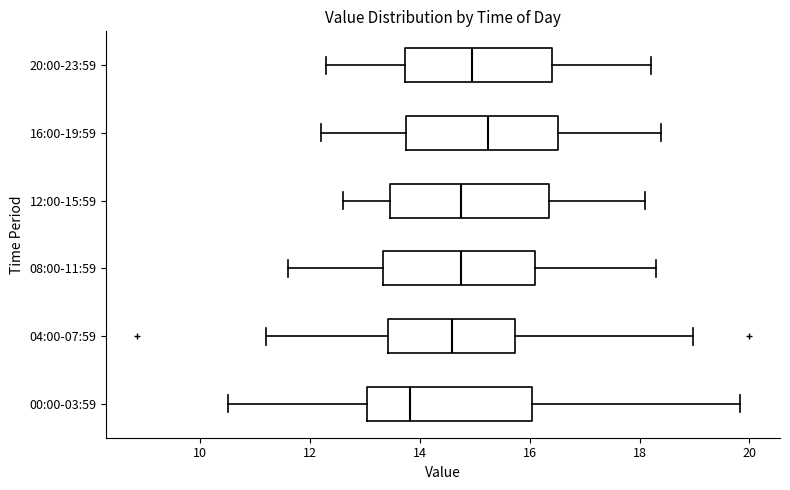

Reading bottom to top, read every box against the x-axis: the position of its median line, the range the box covers, and the ends of its whiskers. The values are not printed on the chart, so give them approximately, as read against the axis.

00:00-03:59: median 13.8, box 13.0 to 16.0, whiskers 10.6 to 19.8
04:00-07:59: median 14.6, box 13.4 to 15.8, whiskers 11.2 to 19.0
08:00-11:59: median 14.8, box 13.4 to 16.2, whiskers 11.6 to 18.4
12:00-15:59: median 14.8, box 13.4 to 16.4, whiskers 12.6 to 18.2
16:00-19:59: median 15.2, box 13.8 to 16.6, whiskers 12.2 to 18.4
20:00-23:59: median 15.0, box 13.8 to 16.4, whiskers 12.4 to 18.2